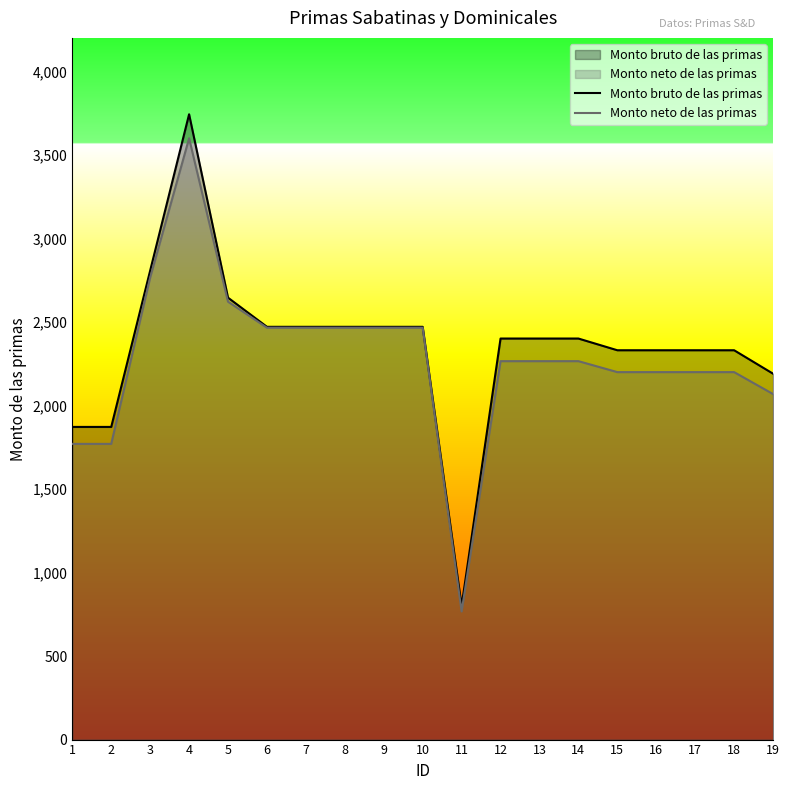

Rank the series by their average value, from highest to lowest.

Monto bruto de las primas, Monto neto de las primas